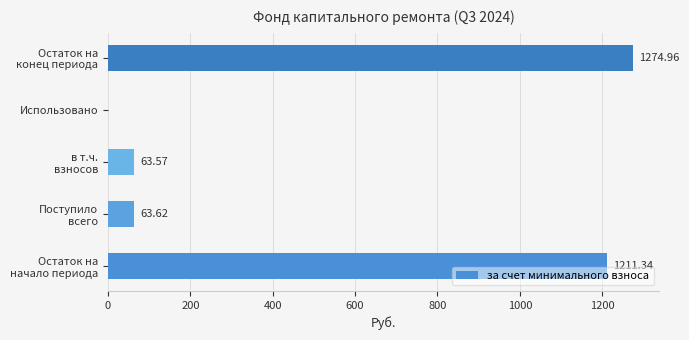

At which label is the value closest to 637?

Поступило
всего